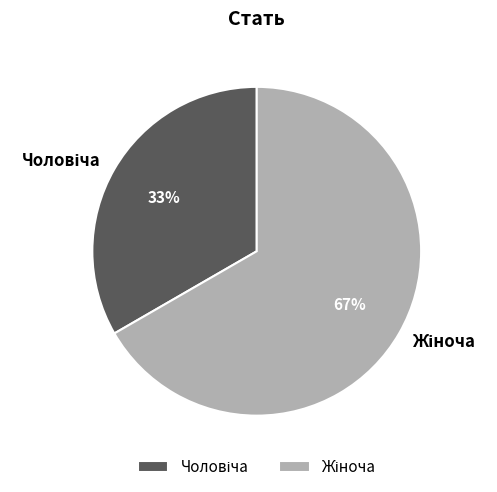

Is there any slice that represents more than half of the pie?

Yes